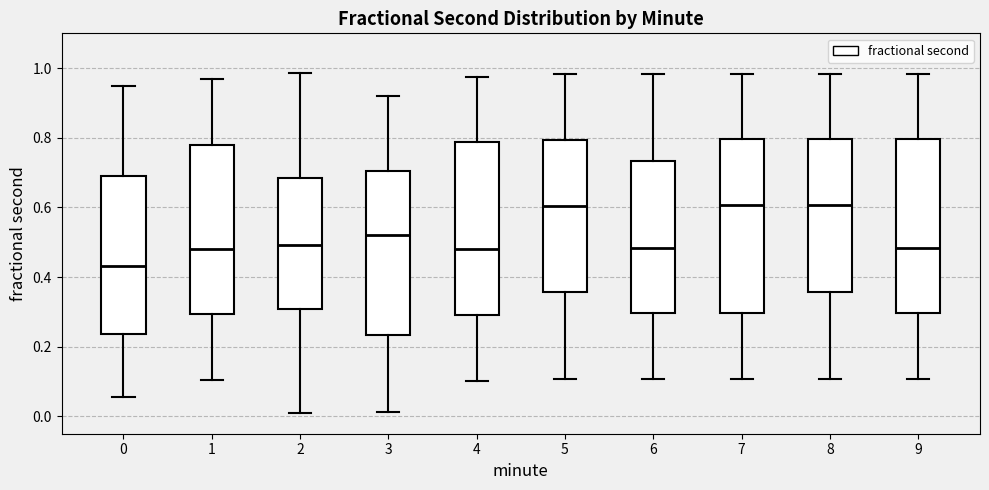

Reading left to right, transcribe this box plot: for each box, give where its median line is, the range the box spans, and where its two whiskers end, as read against the y-axis. The values are not printed on the chart, so give them approximately, as read against the axis.

0: median 0.44, box 0.24 to 0.68, whiskers 0.06 to 0.94
1: median 0.48, box 0.30 to 0.78, whiskers 0.10 to 0.96
2: median 0.50, box 0.30 to 0.68, whiskers 0.00 to 0.98
3: median 0.52, box 0.24 to 0.70, whiskers 0.02 to 0.92
4: median 0.48, box 0.30 to 0.78, whiskers 0.10 to 0.98
5: median 0.60, box 0.36 to 0.80, whiskers 0.10 to 0.98
6: median 0.48, box 0.30 to 0.74, whiskers 0.10 to 0.98
7: median 0.60, box 0.30 to 0.80, whiskers 0.10 to 0.98
8: median 0.60, box 0.36 to 0.80, whiskers 0.10 to 0.98
9: median 0.48, box 0.30 to 0.80, whiskers 0.10 to 0.98